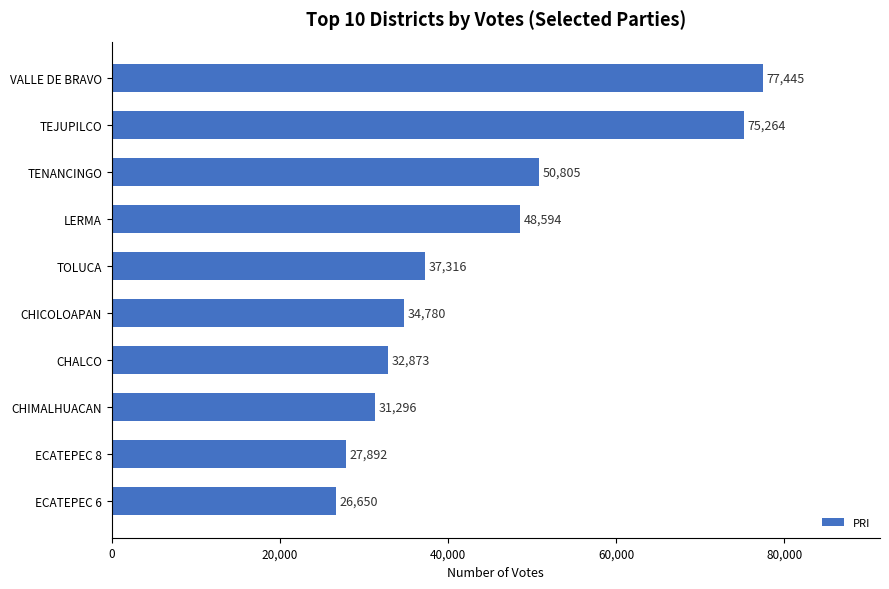

Which has a higher value, TEJUPILCO or CHICOLOAPAN?

TEJUPILCO